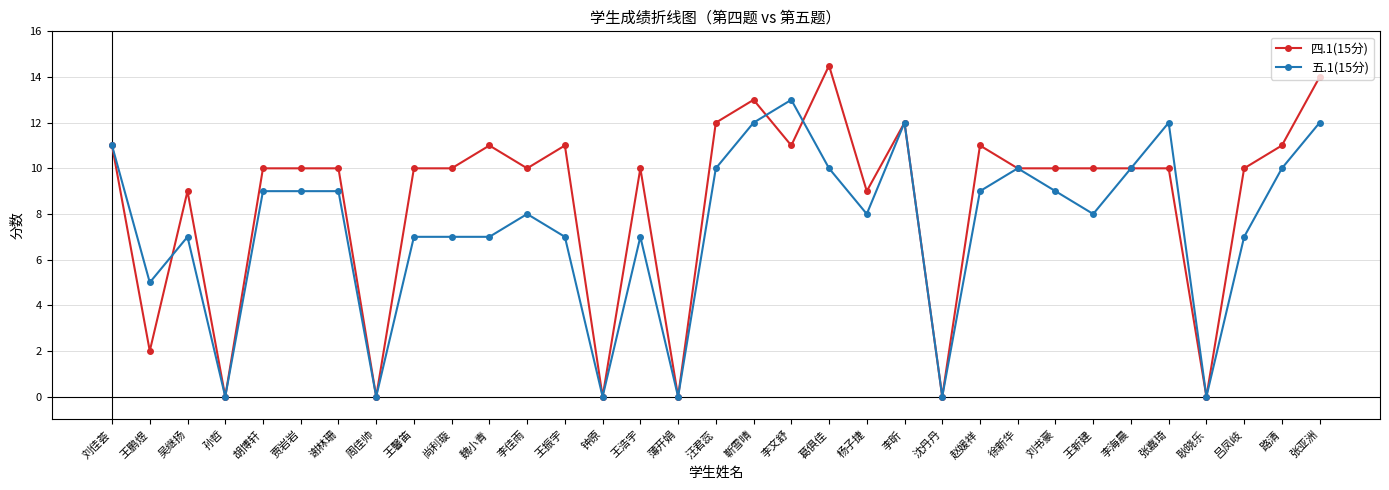

Which series has the widest spread of values?

四.1(15分)